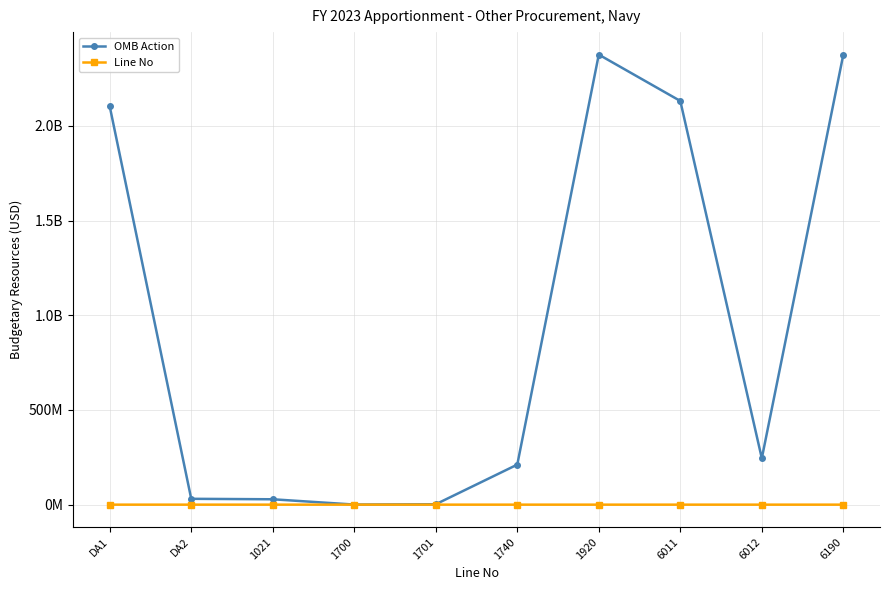

True or false: Line No has more than 0 points higher than both neighbors.

False